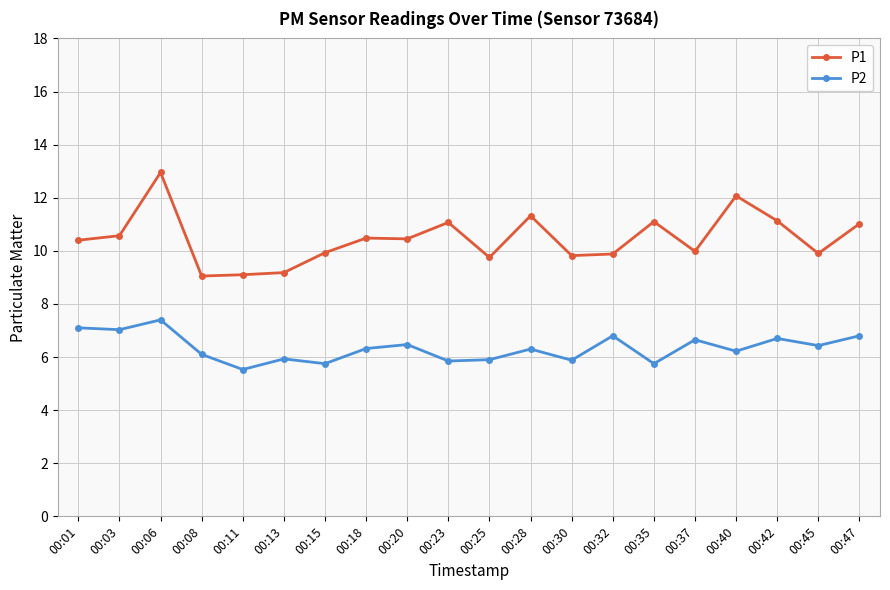

Between 00:08 and 00:35, which series saw the biggest shift?

P1